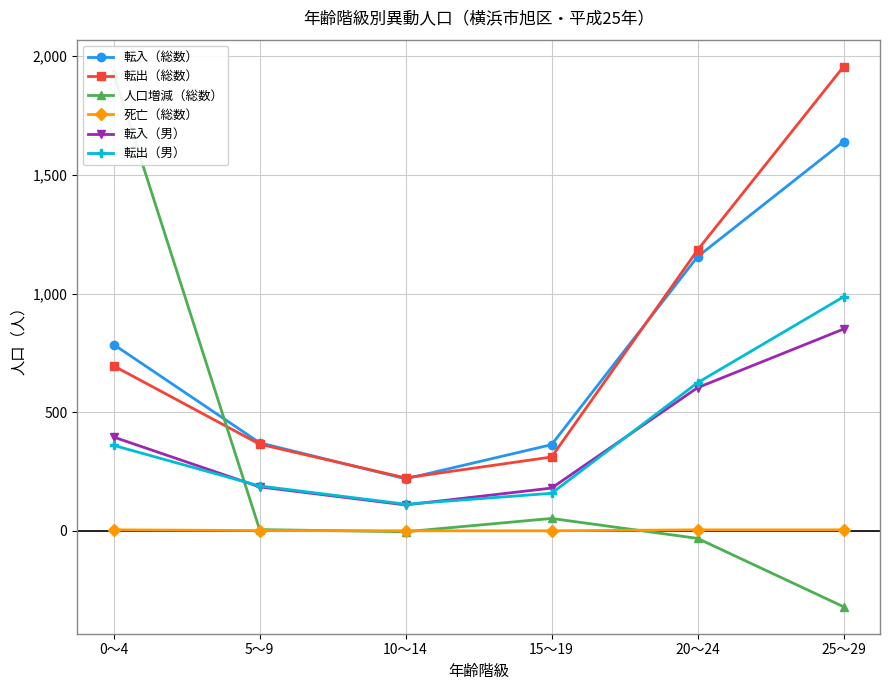

What is the label of the 6th point from the left?

25～29